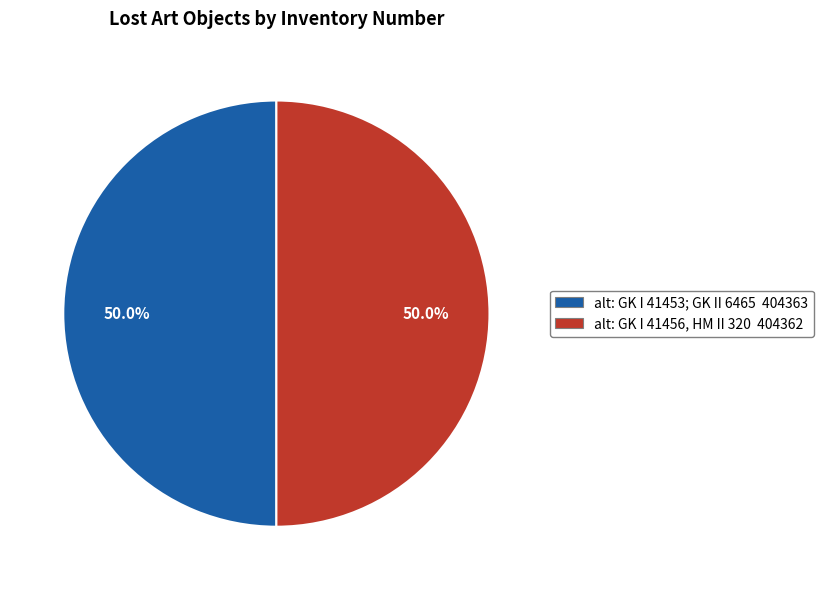

Is it true that alt: GK I 41456, HM II 320 is 50% of the pie?

True